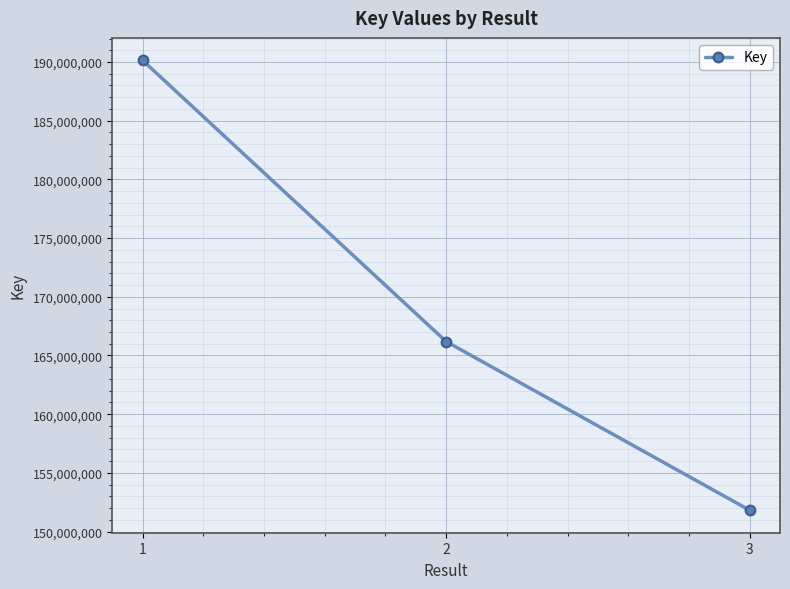

At which label does the data first exceed 166186666?

1